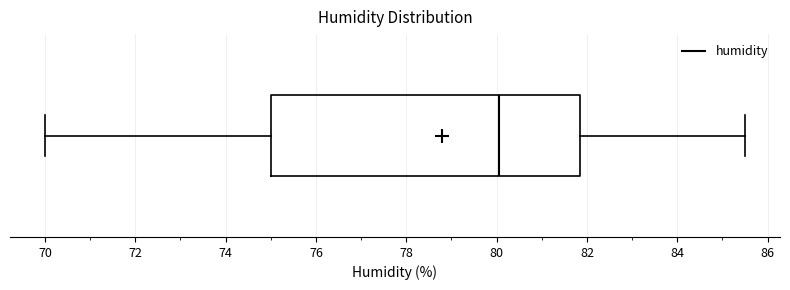

Where does the median line of the box sit on the x-axis? The values are not printed on the chart, so give them approximately, as read against the axis.

80.0